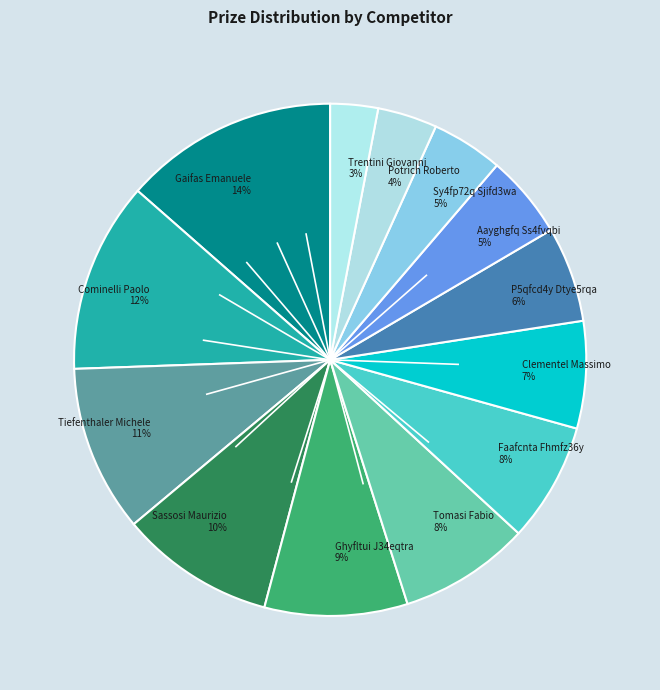

Does Ghyfltui J34eqtra represent more than half of the total?

No